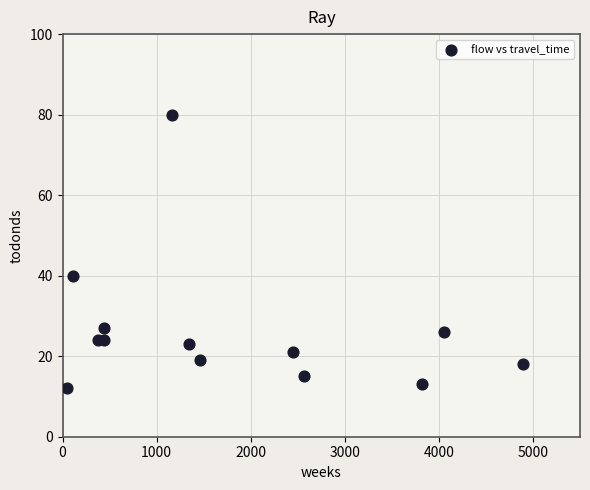

What is the range of Y values (max minus min)?

68